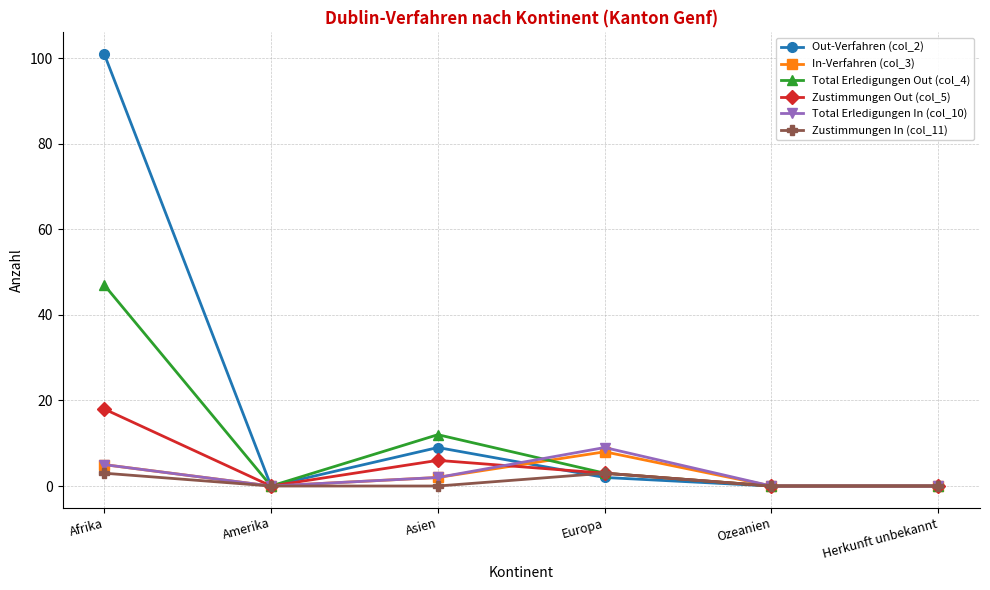

Count the number of data series in this chart.

6